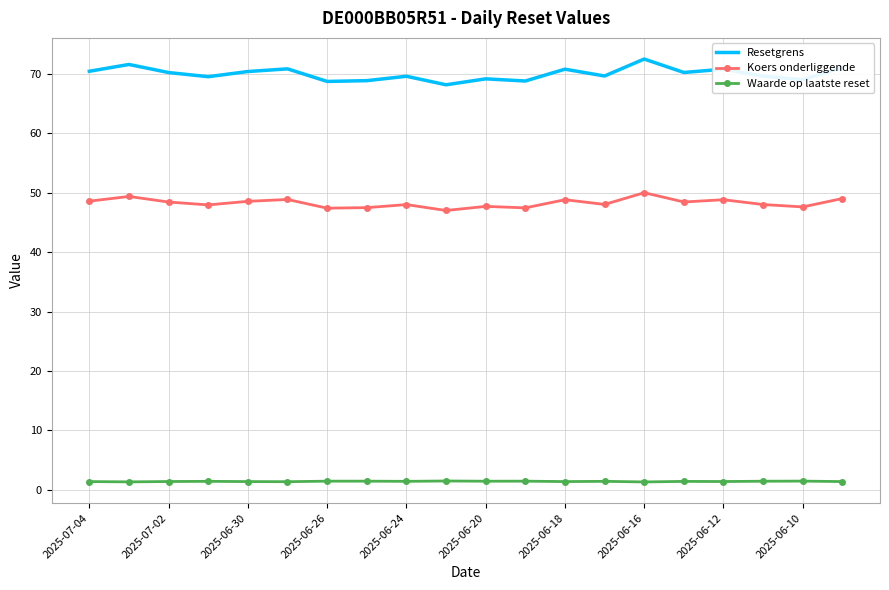

Which series has the largest total across all categories?

Resetgrens